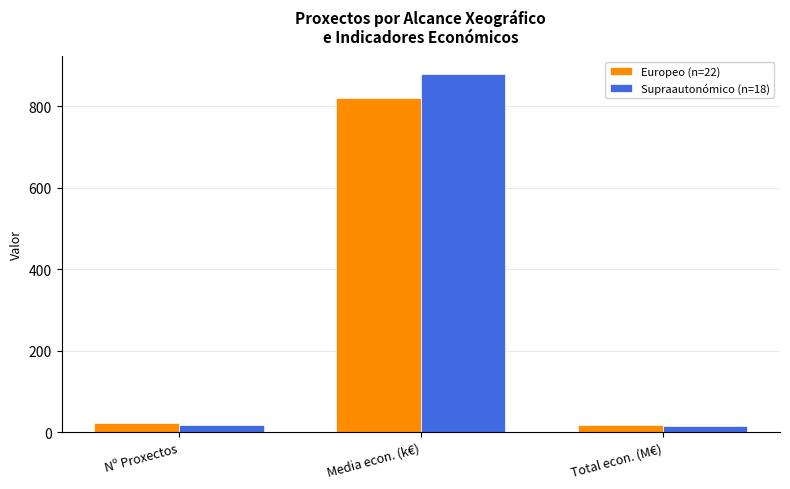

How many categories are shown in the chart?

3